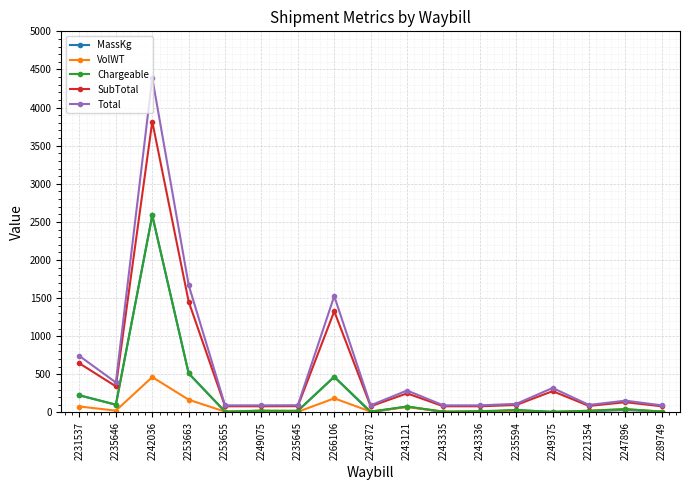

True or false: Total and Chargeable cross at least once.

False